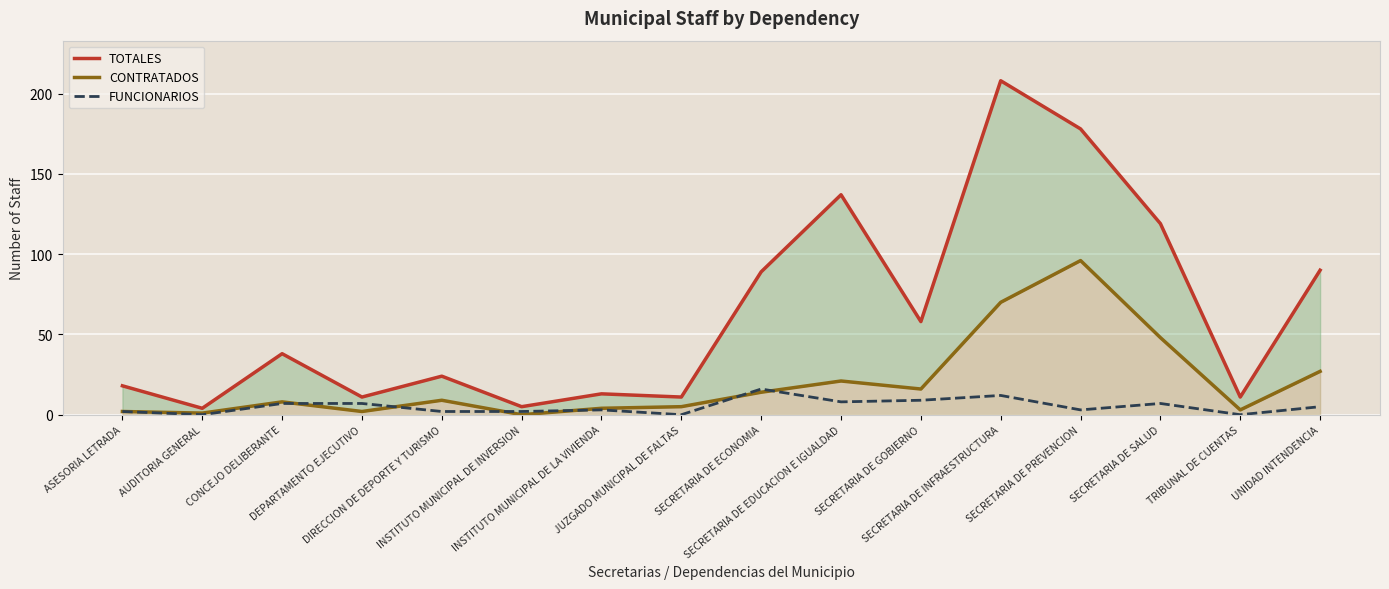

True or false: TOTALES and FUNCIONARIOS intersect in this chart.

False